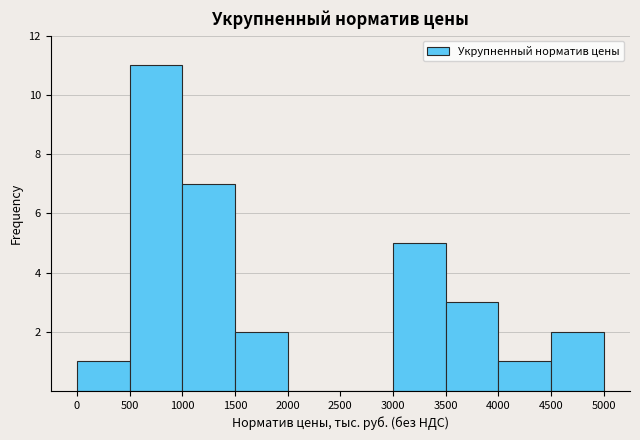

Reading left to right, transcribe this chart: for each bar, give the range it covers on the x-axis and its height. The values are not printed on the chart, so give them approximately, as read against the axis.

0 to 500: 1
500 to 1000: 11
1000 to 1500: 7
1500 to 2000: 2
2000 to 2500: 0
2500 to 3000: 0
3000 to 3500: 5
3500 to 4000: 3
4000 to 4500: 1
4500 to 5000: 2